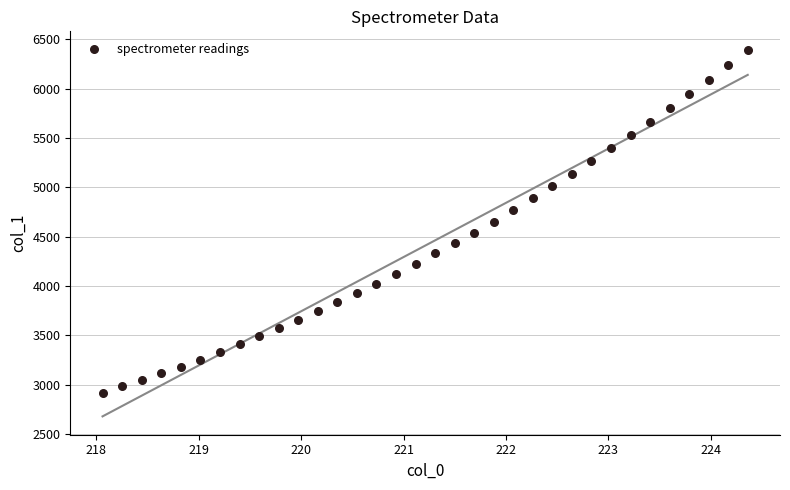

What is the range of Y values (max minus min)?

3477.8